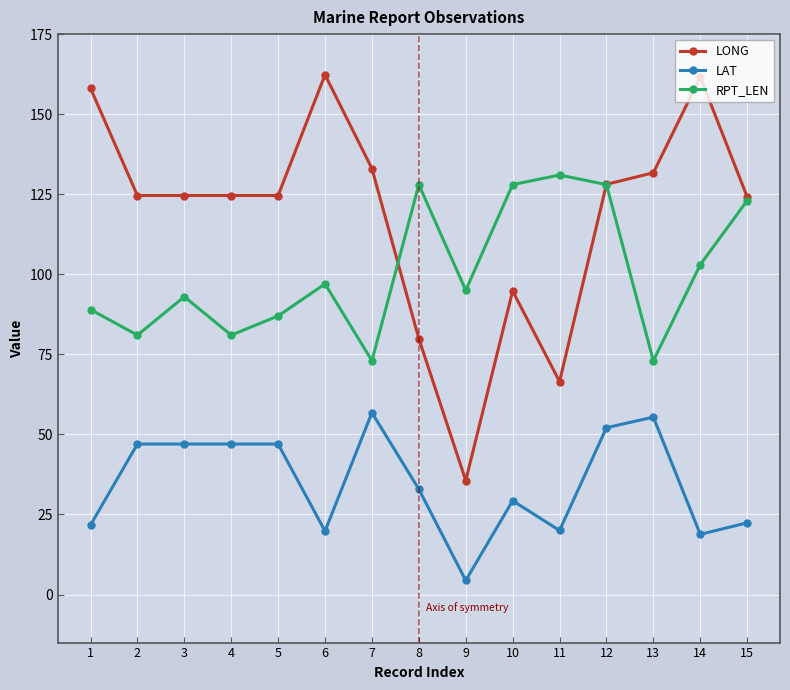

Where does the RPT_LEN series first go above 95?

6